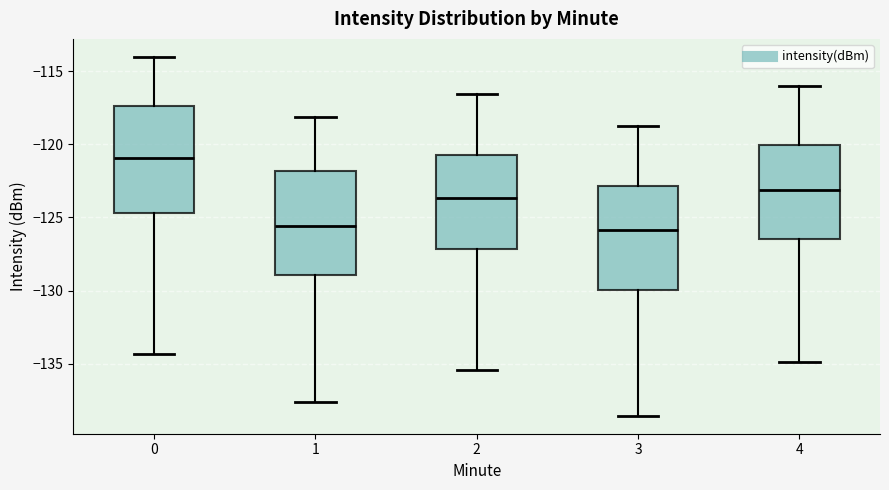

Reading left to right, transcribe this box plot: for each box, give where its median line is, the range the box spans, and where its two whiskers end, as read against the y-axis. The values are not printed on the chart, so give them approximately, as read against the axis.

0: median -121.0, box -124.5 to -117.5, whiskers -134.5 to -114.0
1: median -125.5, box -129.0 to -122.0, whiskers -137.5 to -118.0
2: median -123.5, box -127.0 to -120.5, whiskers -135.5 to -116.5
3: median -126.0, box -130.0 to -123.0, whiskers -138.5 to -119.0
4: median -123.0, box -126.5 to -120.0, whiskers -135.0 to -116.0